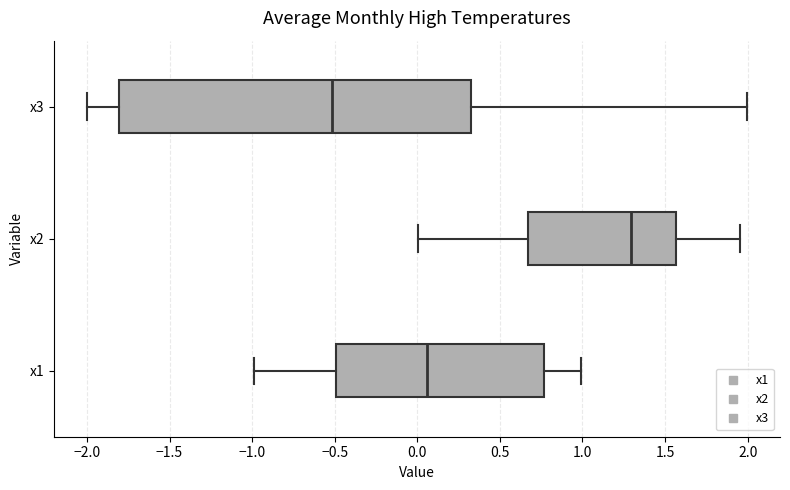

Reading bottom to top, read every box against the x-axis: the position of its median line, the range the box covers, and the ends of its whiskers. The values are not printed on the chart, so give them approximately, as read against the axis.

x1: median 0.05, box -0.50 to 0.75, whiskers -1.00 to 1.00
x2: median 1.30, box 0.65 to 1.55, whiskers 0.00 to 1.95
x3: median -0.50, box -1.80 to 0.35, whiskers -2.00 to 2.00